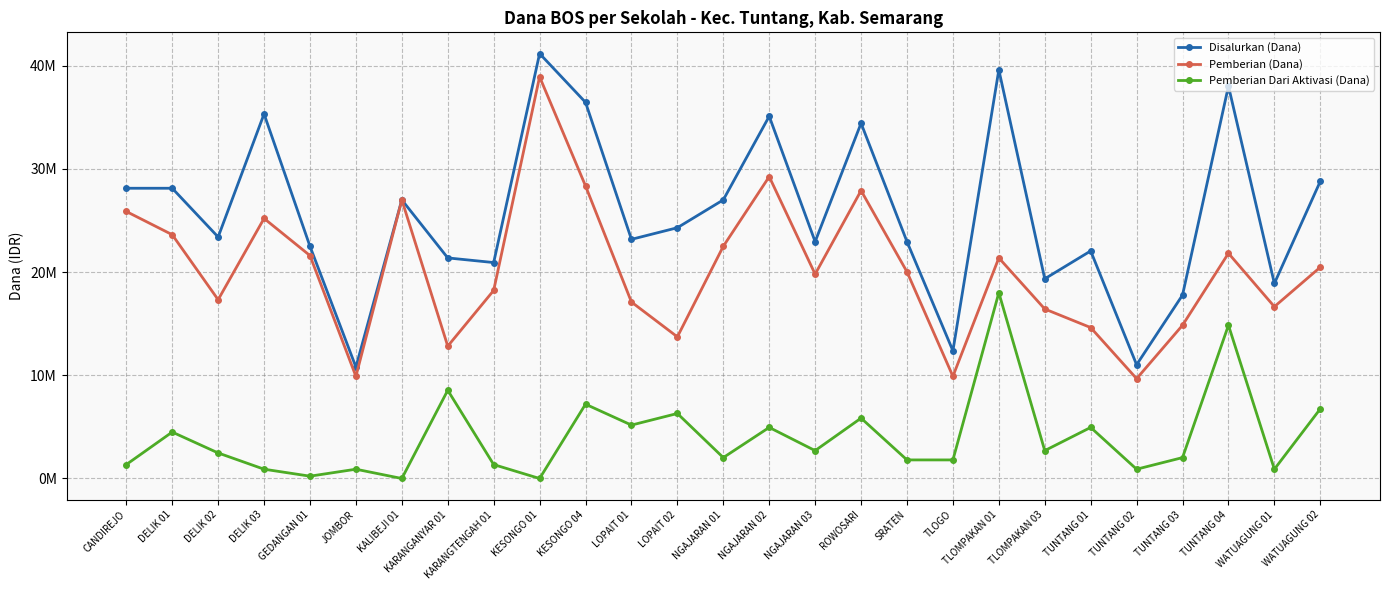

Which series has the largest total across all categories?

Disalurkan (Dana)